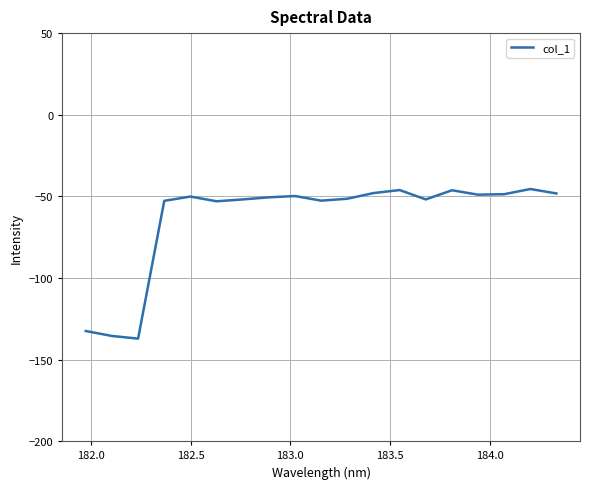

What is the smallest value displayed?

-137.2